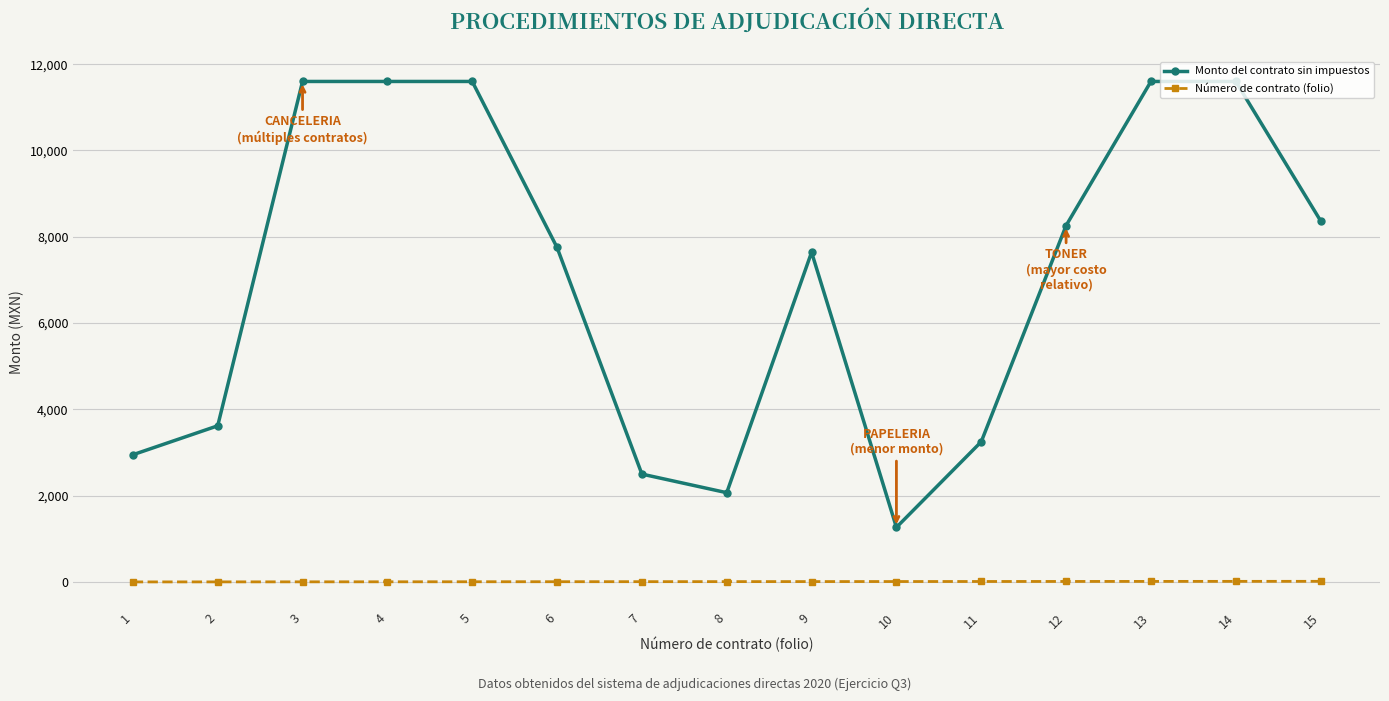

What is the value of the Número de contrato (folio) point at the 10th from the left?

10.0